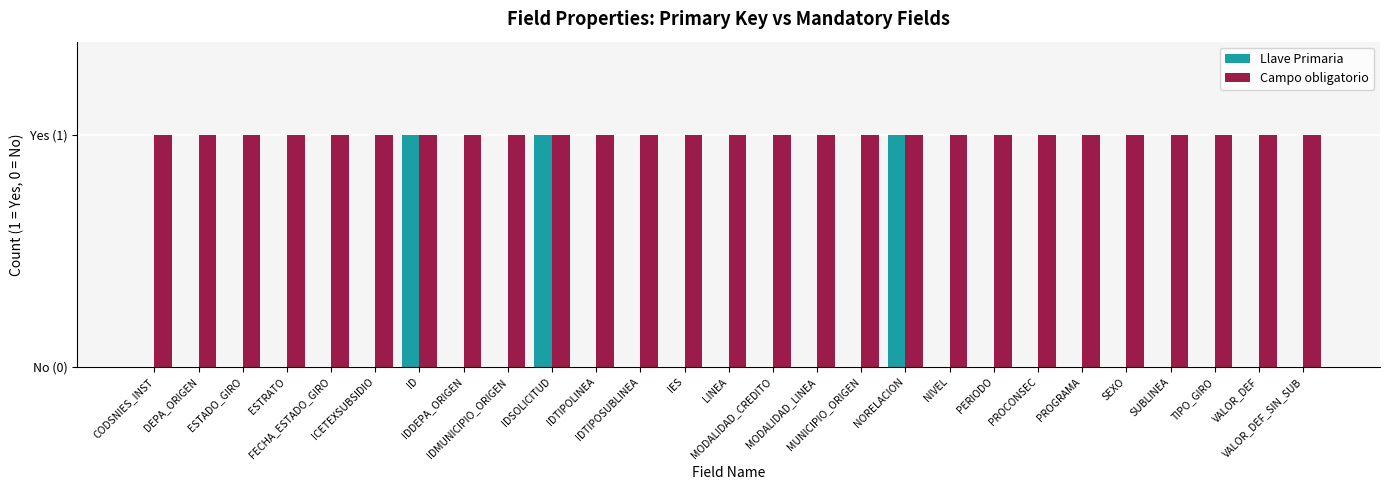

What is the maximum value shown in the chart?

1